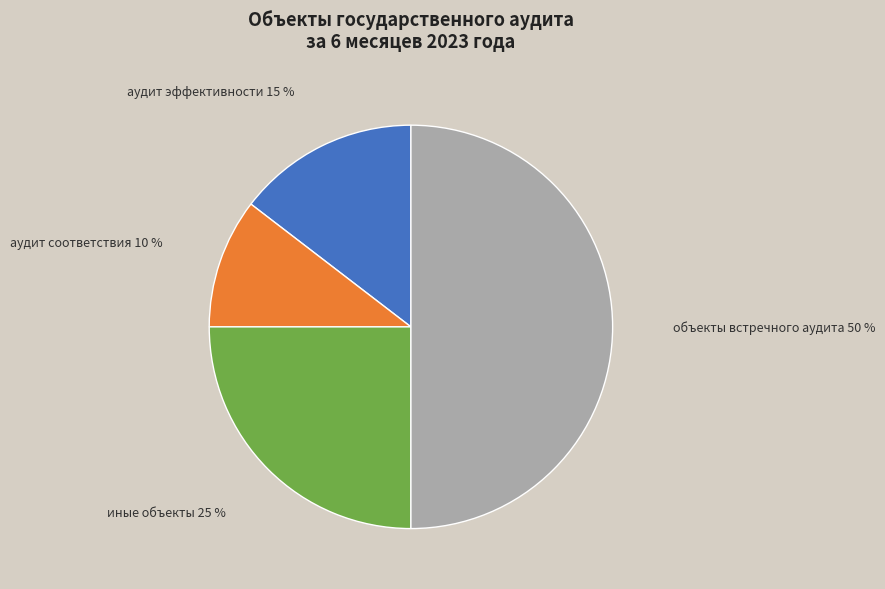

To the nearest percent, what is the average slice percentage?

25%